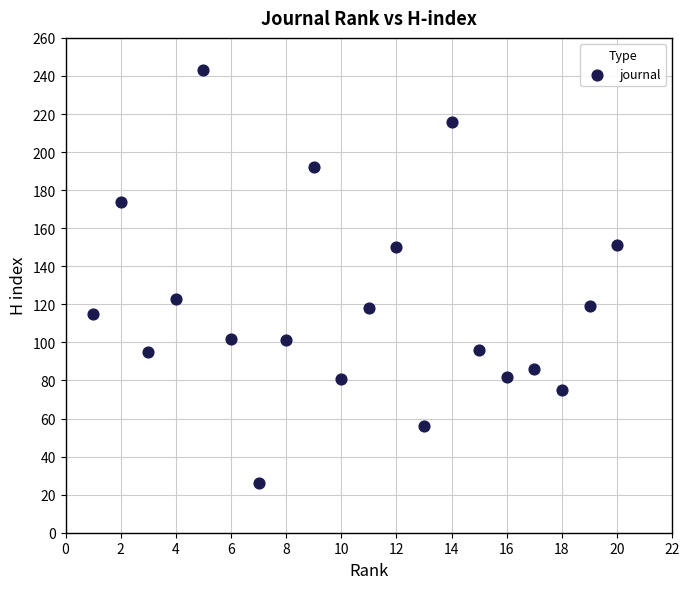

What is the range of X values (max minus min)?

19